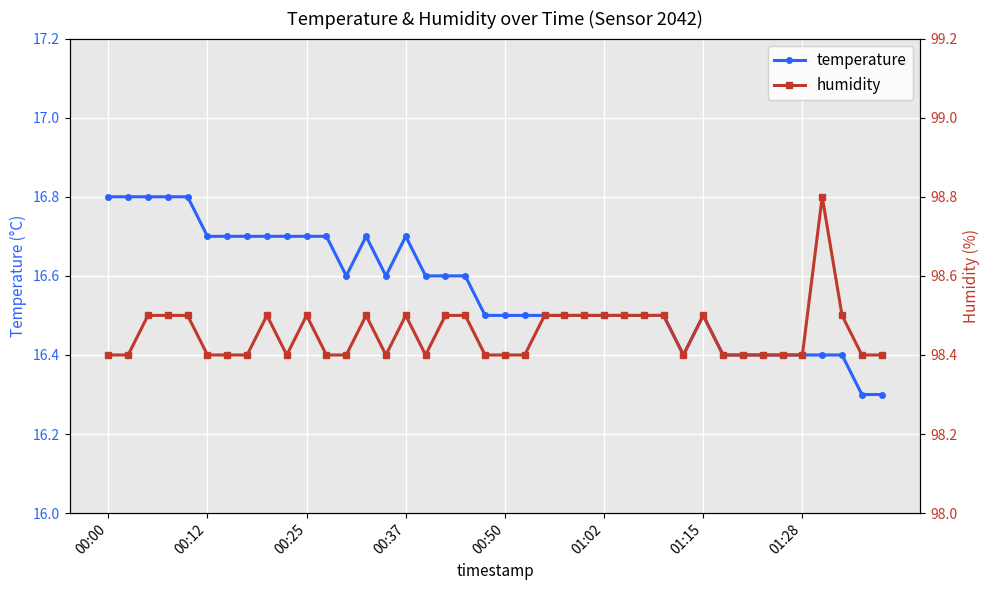

Count the temperature values in the range 16 to 17.

40